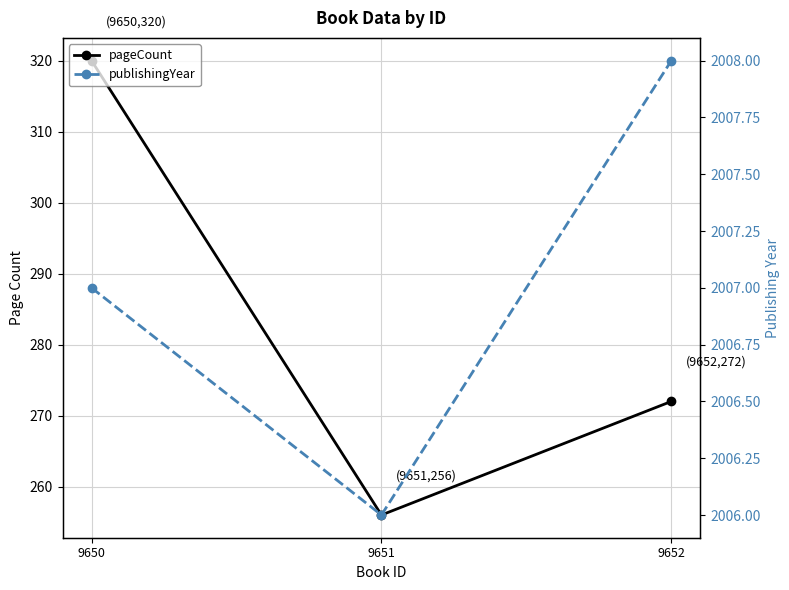

What are all the series names shown in the legend?

pageCount, publishingYear